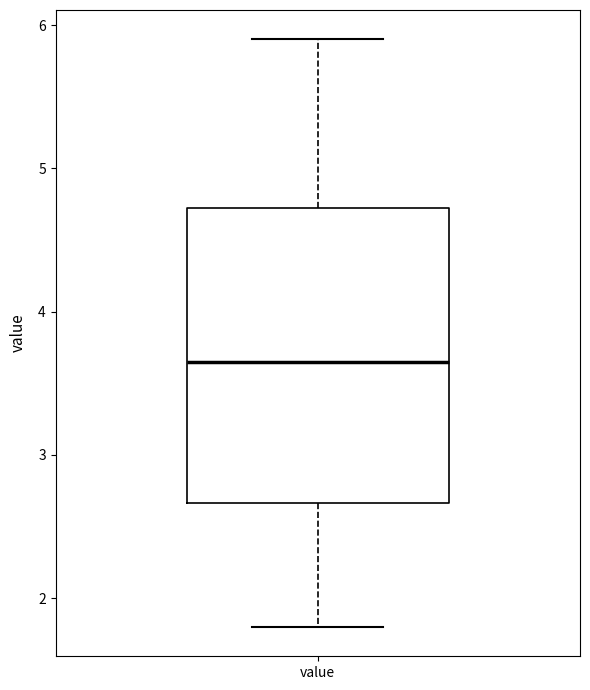

Transcribe this box plot: give where the median line is, the range the box spans, and where the two whiskers end, as read against the y-axis. The values are not printed on the chart, so give them approximately, as read against the axis.

median 3.7, box 2.7 to 4.7, whiskers 1.8 to 5.9